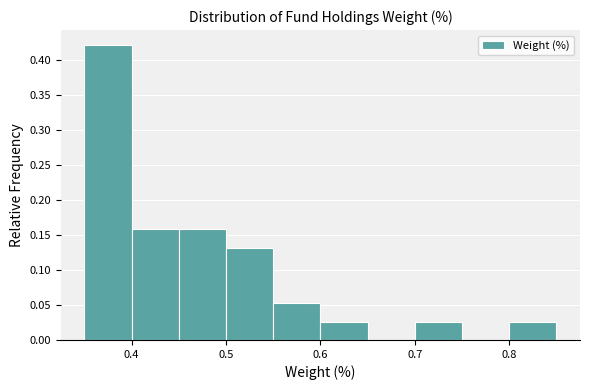

Reading left to right, transcribe this chart: for each bar, give the range it covers on the x-axis and its height. The values are not printed on the chart, so give them approximately, as read against the axis.

0.35 to 0.40: 0.420
0.40 to 0.45: 0.160
0.45 to 0.50: 0.160
0.50 to 0.55: 0.130
0.55 to 0.60: 0.055
0.60 to 0.65: 0.025
0.65 to 0.70: 0
0.70 to 0.75: 0.025
0.75 to 0.80: 0
0.80 to 0.85: 0.025